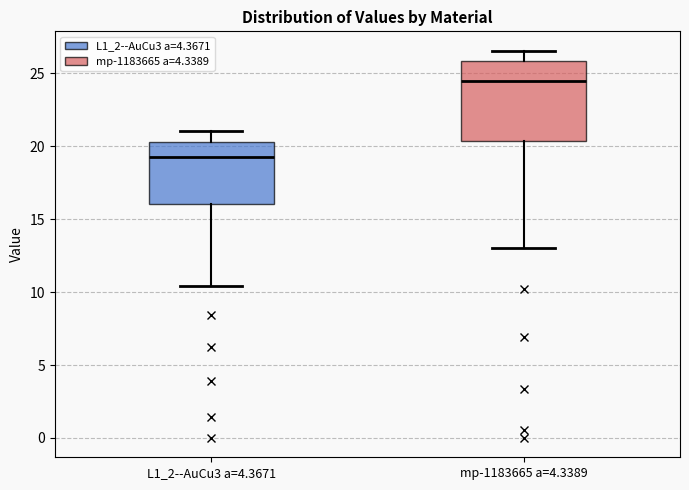

Reading left to right, transcribe this box plot: for each box, give where its median line is, the range the box spans, and where its two whiskers end, as read against the y-axis. The values are not printed on the chart, so give them approximately, as read against the axis.

L1_2--AuCu3 a=4.3671: median 19.0, box 16.0 to 20.5, whiskers 10.5 to 21.0
mp-1183665 a=4.3389: median 24.5, box 20.5 to 26.0, whiskers 13.0 to 26.5